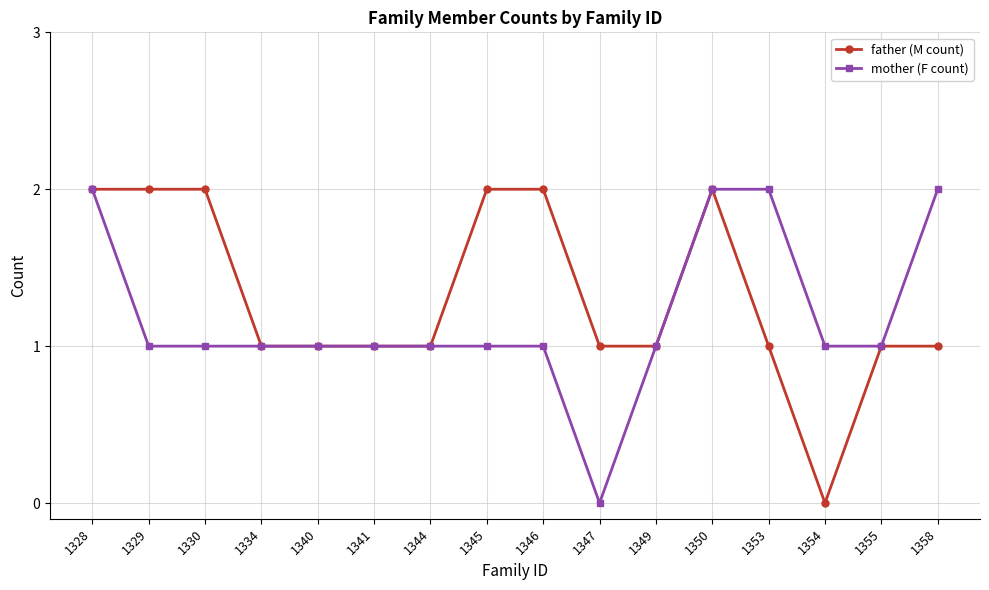

What is the difference between the maximum and minimum values in the father (M count) series?

2